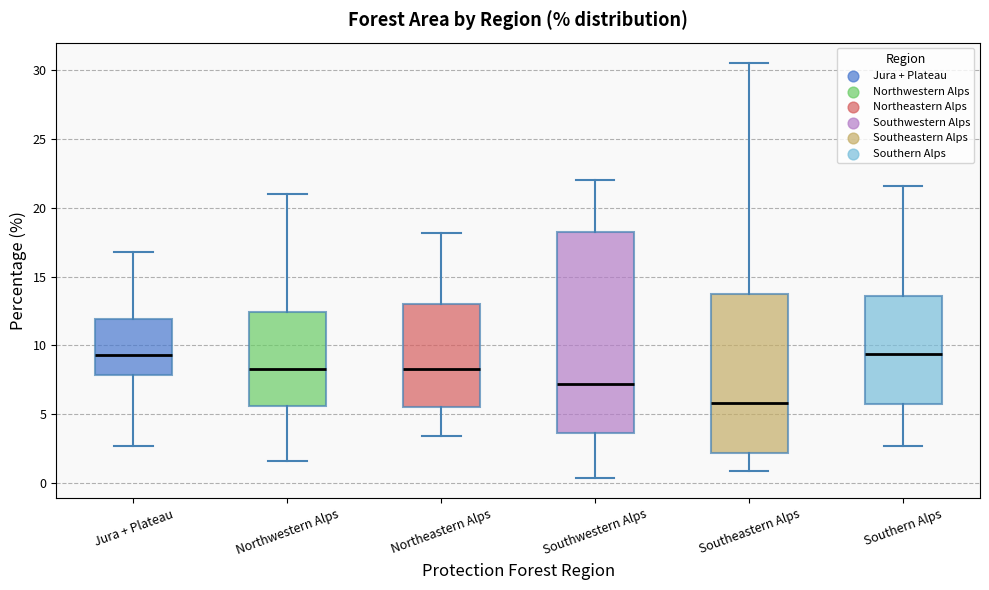

Where does the median line of the box for Northwestern Alps sit on the y-axis? The values are not printed on the chart, so give them approximately, as read against the axis.

8.5